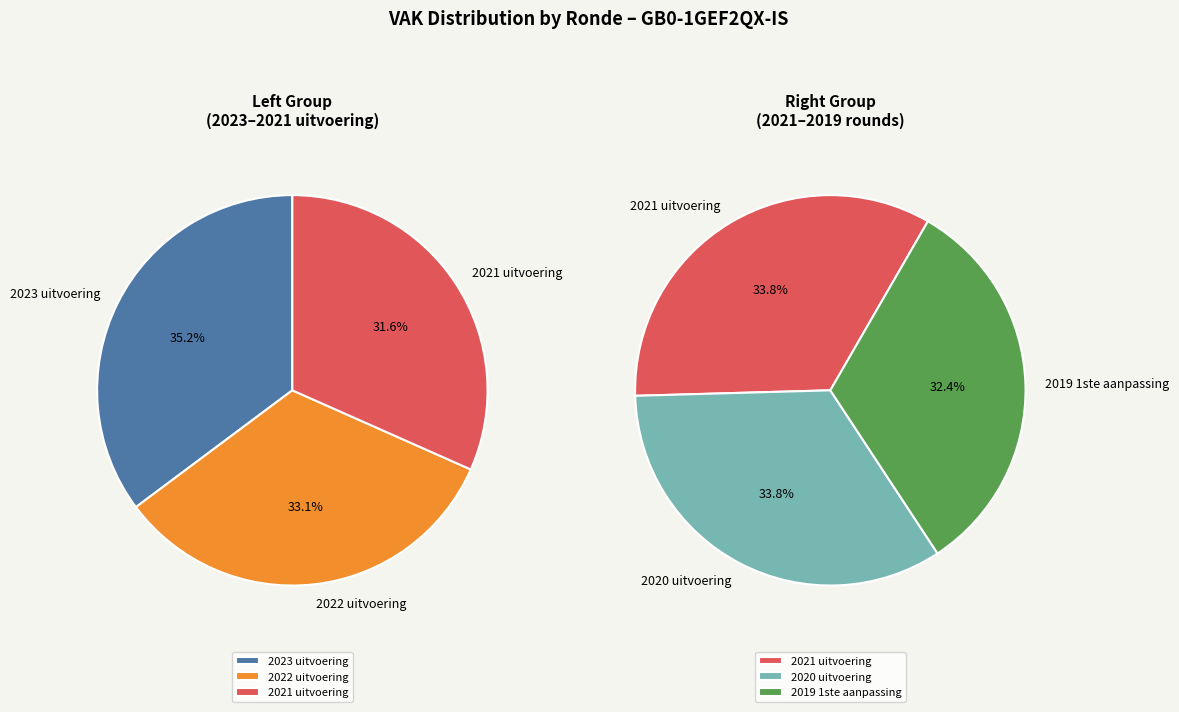

What is the change in value from 2022 uitvoering to 2021 uitvoering?

-194784